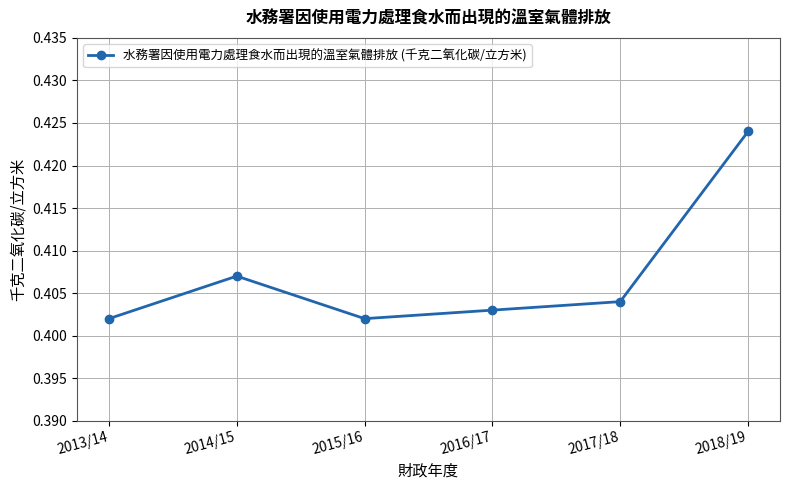

What position from the right is 2017/18?

2